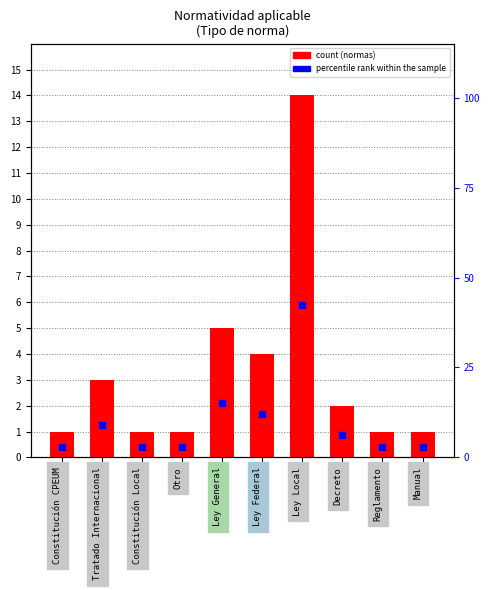

Which series contains the highest Y value?

percentile rank within the sample